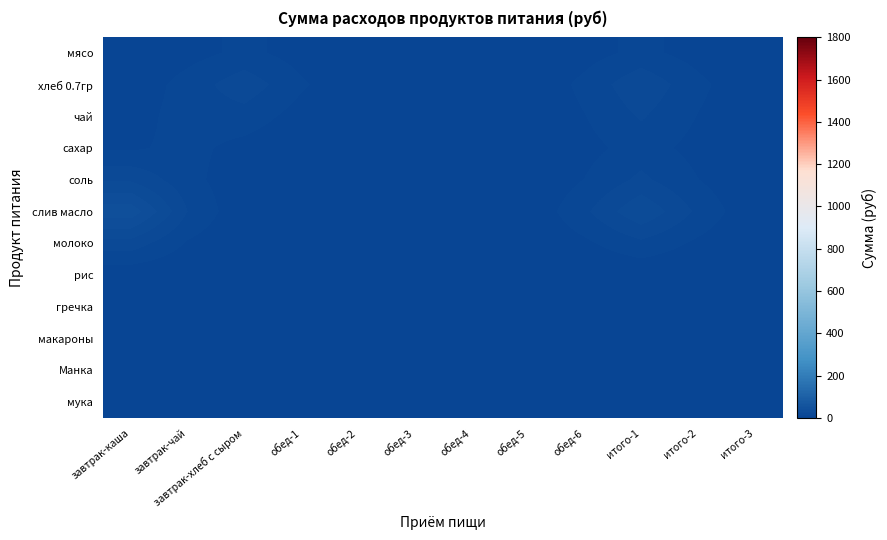

Reading left to right, list all the values displayed in this chart.

мясо: завтрак-каша=0.5	завтрак-чай=4.2	завтрак-хлеб с сыром=8.9	обед-1=4.1	обед-2=0.4	обед-3=0.0	обед-4=0.0	обед-5=0.4	обед-6=4.1	итого-1=9.0	итого-2=4.1	итого-3=0.4
хлеб 0.7гр: завтрак-каша=1.8	завтрак-чай=10.1	завтрак-хлеб с сыром=18.6	обед-1=8.2	обед-2=0.8	обед-3=0.0	обед-4=0.0	обед-5=0.9	обед-6=9.0	итого-1=19.7	итого-2=9.0	итого-3=0.9
чай: завтрак-каша=3.8	завтрак-чай=10.5	завтрак-хлеб с сыром=11.2	обед-1=4.0	обед-2=0.4	обед-3=0.0	обед-4=0.0	обед-5=0.7	обед-6=6.8	итого-1=14.9	итого-2=6.8	итого-3=0.7
сахар: завтрак-каша=6.0	завтрак-чай=9.1	завтрак-хлеб с сыром=4.6	обед-1=0.7	обед-2=0.0	обед-3=0.0	обед-4=0.0	обед-5=0.4	обед-6=4.7	итого-1=10.2	итого-2=4.7	итого-3=0.5
соль: завтрак-каша=20.0	завтрак-чай=9.4	завтрак-хлеб с сыром=2.0	обед-1=0.2	обед-2=0.0	обед-3=0.0	обед-4=0.0	обед-5=0.7	обед-6=7.2	итого-1=15.8	итого-2=7.2	итого-3=0.7
слив масло: завтрак-каша=39.8	завтрак-чай=13.9	завтрак-хлеб с сыром=1.3	обед-1=0.0	обед-2=0.0	обед-3=0.0	обед-4=0.0	обед-5=1.2	обед-6=12.6	итого-1=27.5	итого-2=12.6	итого-3=1.2
молоко: завтрак-каша=18.1	завтрак-чай=6.2	завтрак-хлеб с сыром=0.6	обед-1=0.0	обед-2=0.0	обед-3=0.0	обед-4=0.0	обед-5=0.5	обед-6=5.7	итого-1=12.4	итого-2=5.7	итого-3=0.6
рис: завтрак-каша=1.7	завтрак-чай=0.6	завтрак-хлеб с сыром=0.1	обед-1=0.0	обед-2=0.0	обед-3=0.0	обед-4=0.0	обед-5=0.1	обед-6=0.5	итого-1=1.2	итого-2=0.5	итого-3=0.1
гречка: завтрак-каша=0.0	завтрак-чай=0.0	завтрак-хлеб с сыром=0.0	обед-1=0.0	обед-2=0.0	обед-3=0.0	обед-4=0.0	обед-5=0.0	обед-6=0.0	итого-1=0.0	итого-2=0.0	итого-3=0.0
макароны: завтрак-каша=0.0	завтрак-чай=0.0	завтрак-хлеб с сыром=0.0	обед-1=0.0	обед-2=0.0	обед-3=0.0	обед-4=0.0	обед-5=0.0	обед-6=0.0	итого-1=0.0	итого-2=0.0	итого-3=0.0
Манка: завтрак-каша=0.0	завтрак-чай=0.0	завтрак-хлеб с сыром=0.0	обед-1=0.0	обед-2=0.0	обед-3=0.0	обед-4=0.0	обед-5=0.0	обед-6=0.0	итого-1=0.0	итого-2=0.0	итого-3=0.0
мука: завтрак-каша=0.0	завтрак-чай=0.0	завтрак-хлеб с сыром=0.0	обед-1=0.0	обед-2=0.0	обед-3=0.0	обед-4=0.0	обед-5=0.0	обед-6=0.0	итого-1=0.0	итого-2=0.0	итого-3=0.0